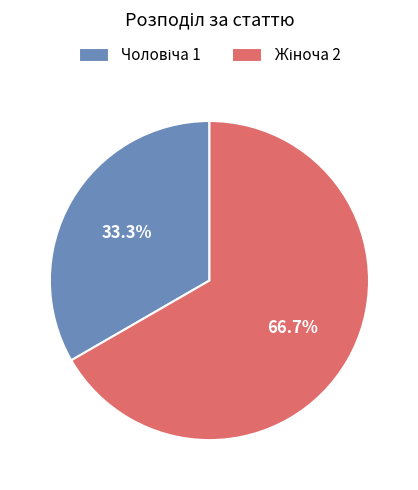

To the nearest percent, what is the difference between the largest and smallest slice percentages?

33%